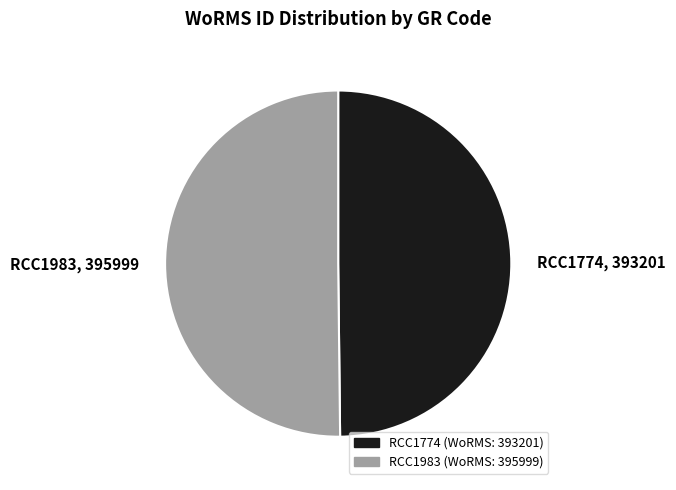

To the nearest percent, what percentage of the pie is RCC1774?

50%